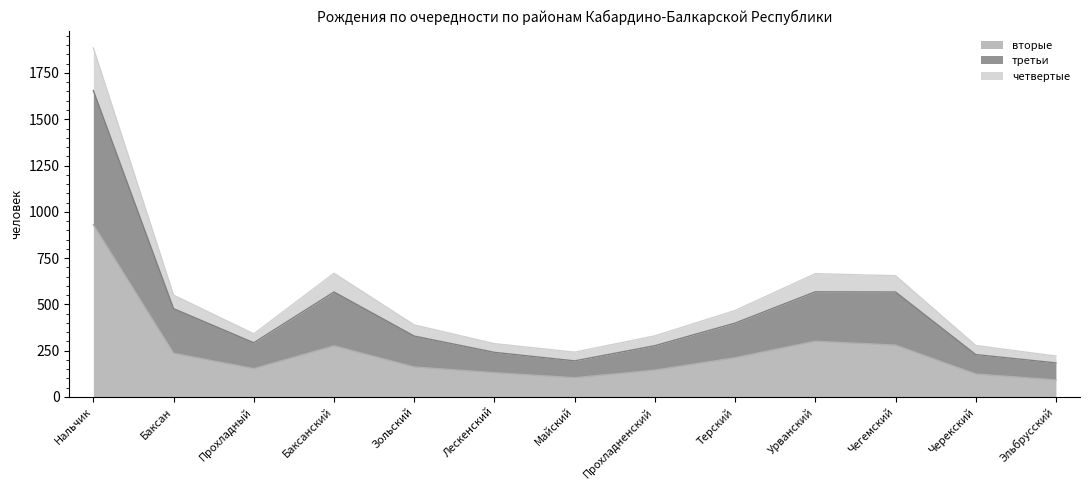

The value of вторые at Майский is 104. True or false?

True